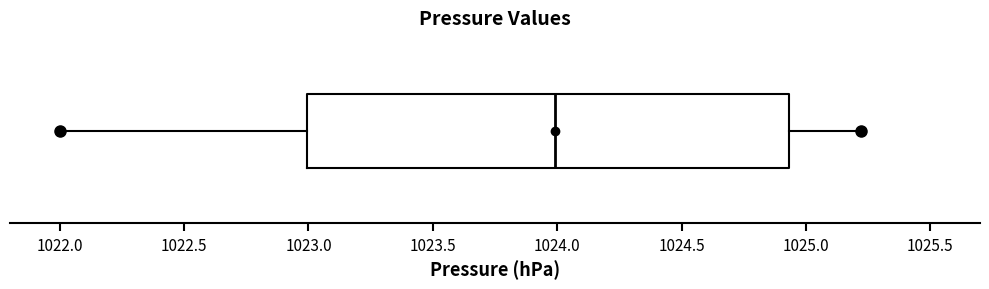

Read this box plot against the x-axis: the position of the median line, the range covered by the box, and the ends of both whiskers. The values are not printed on the chart, so give them approximately, as read against the axis.

median 1024.00, box 1023.00 to 1024.95, whiskers 1022.00 to 1025.20